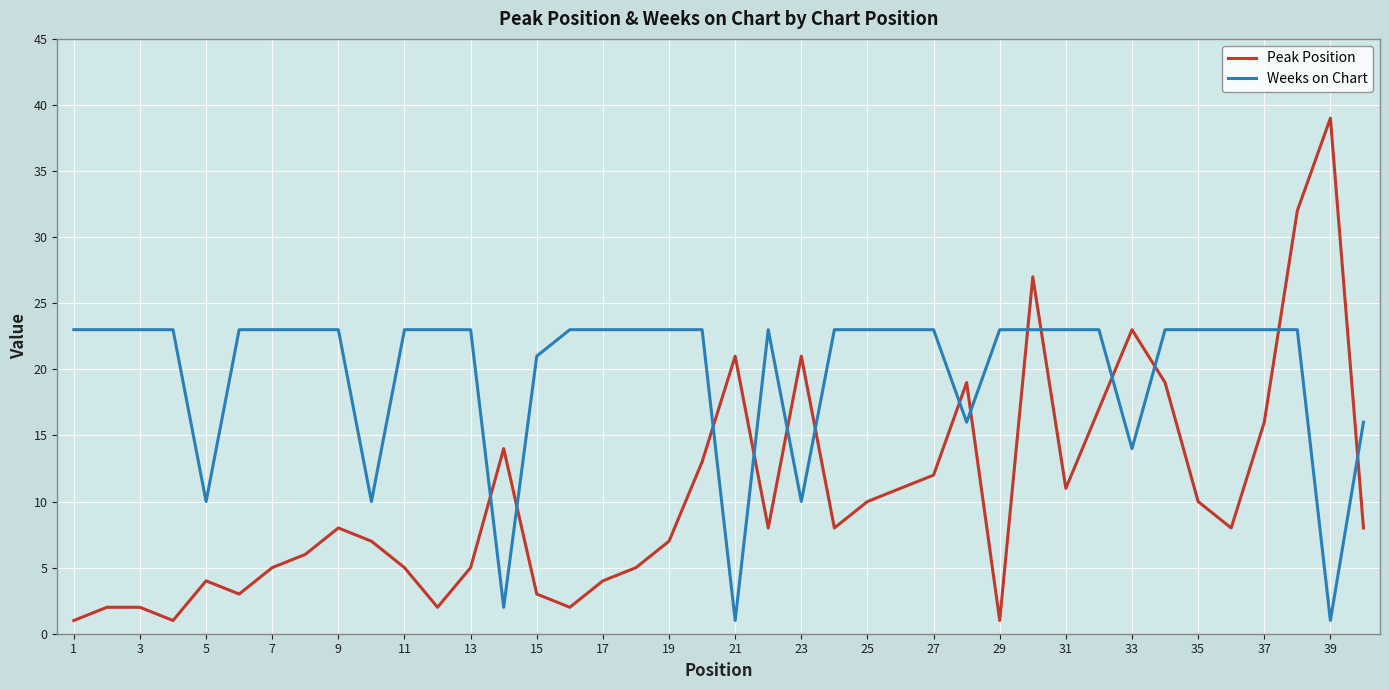

Which series has the largest range (max minus min)?

Peak Position